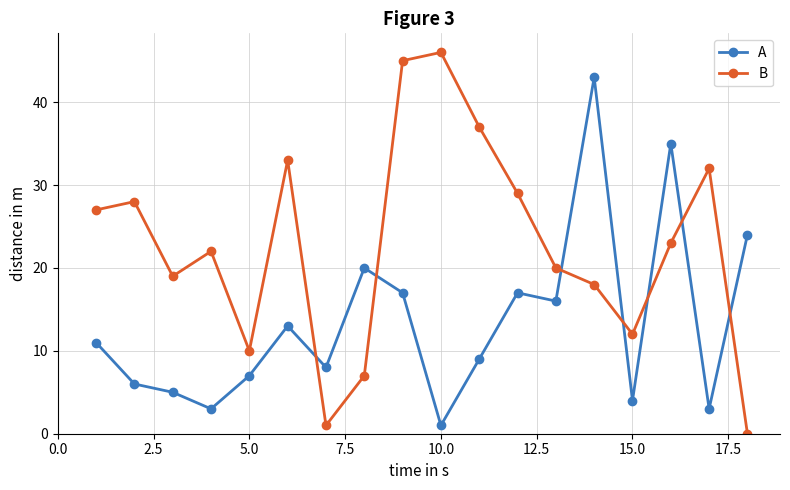

True or false: A and B cross at least once.

True